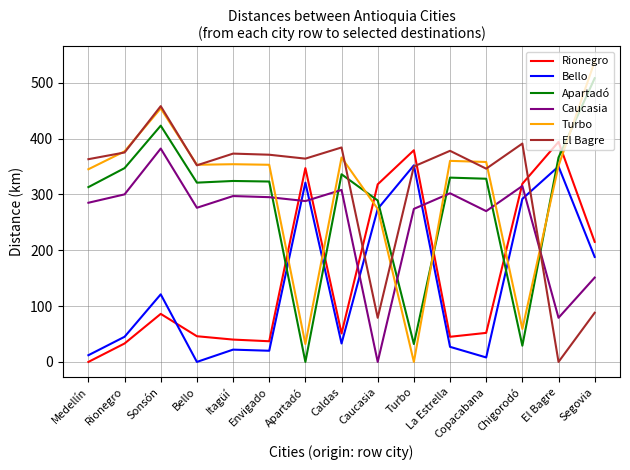

How many values in the Apartadó series are below 324?

7